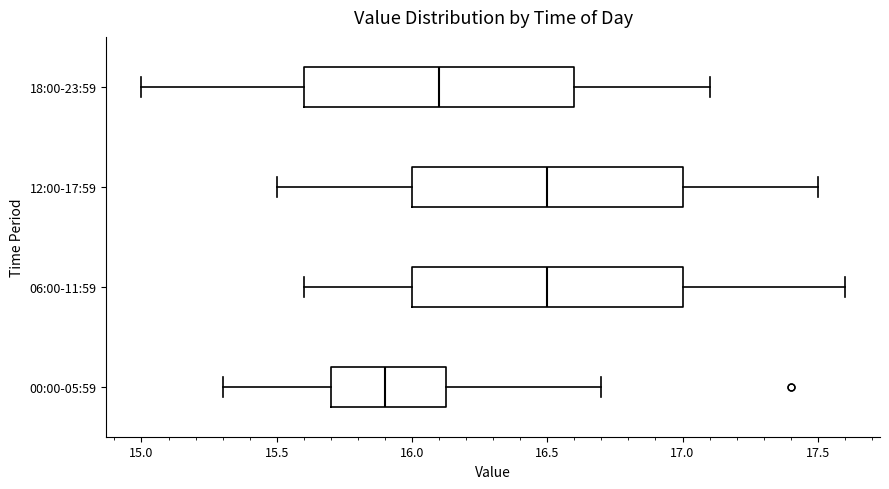

Reading bottom to top, read every box against the x-axis: the position of its median line, the range the box covers, and the ends of its whiskers. The values are not printed on the chart, so give them approximately, as read against the axis.

00:00-05:59: median 15.90, box 15.70 to 16.15, whiskers 15.30 to 16.70
06:00-11:59: median 16.50, box 16.00 to 17.00, whiskers 15.60 to 17.60
12:00-17:59: median 16.50, box 16.00 to 17.00, whiskers 15.50 to 17.50
18:00-23:59: median 16.10, box 15.60 to 16.60, whiskers 15.00 to 17.10